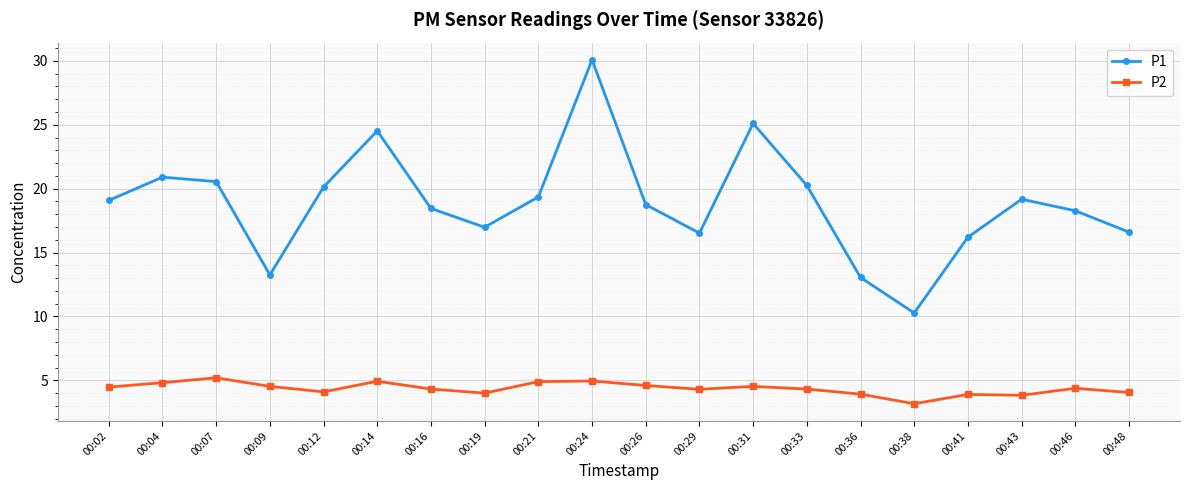

What is the sum of all P1 values?

377.5